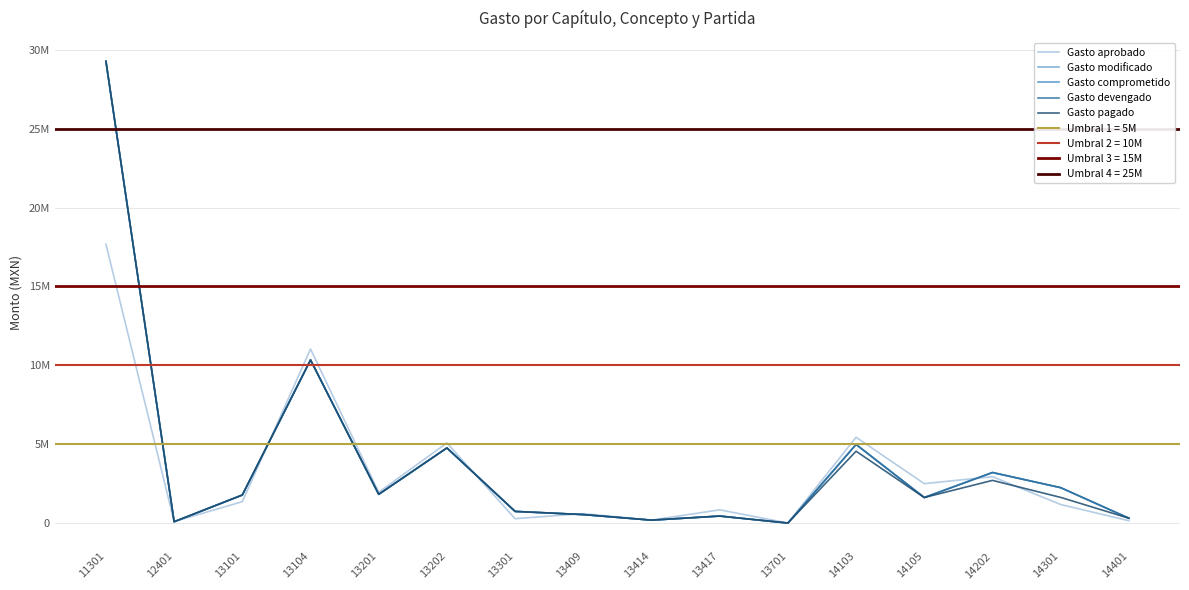

List the series in order of their peak value, highest first.

Gasto modificado, Gasto comprometido, Gasto devengado, Gasto pagado, Gasto aprobado